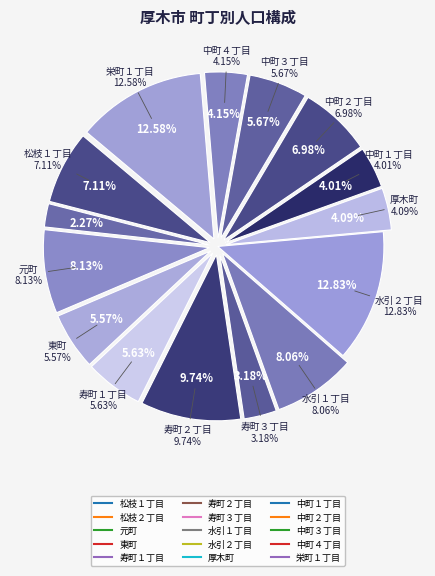

To the nearest percent, what is the difference between the 松枝１丁目 and 栄町１丁目 slice percentages?

5%